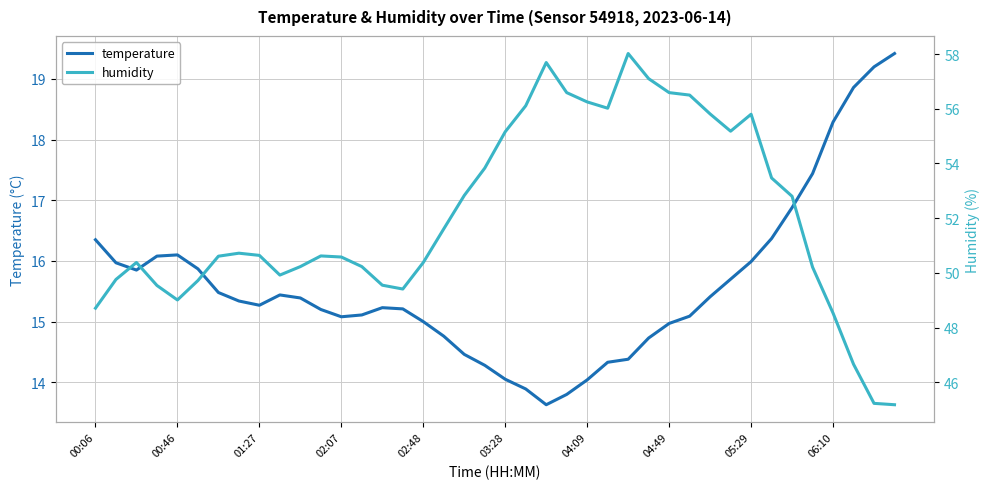

What is the total value across all series at 27?

71.8